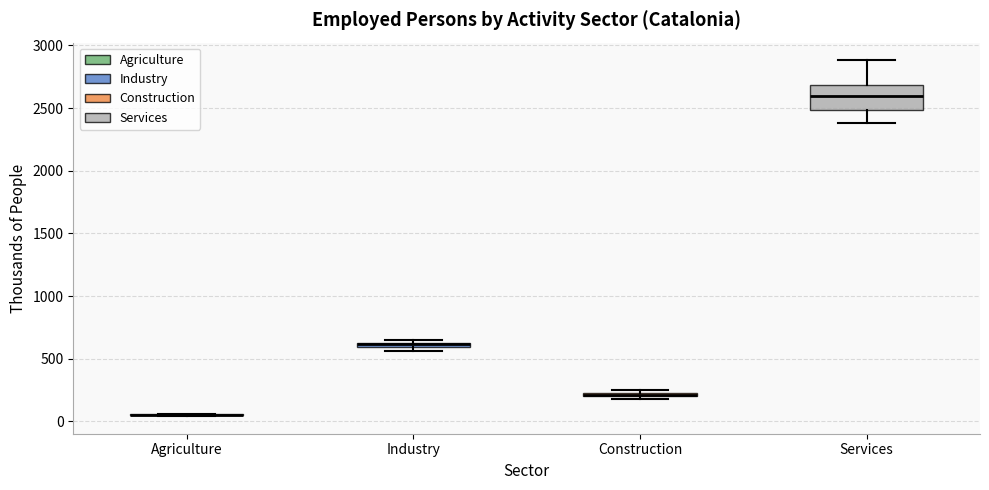

Comparing the boxes themselves (not the whiskers), which one is the tallest?

Services